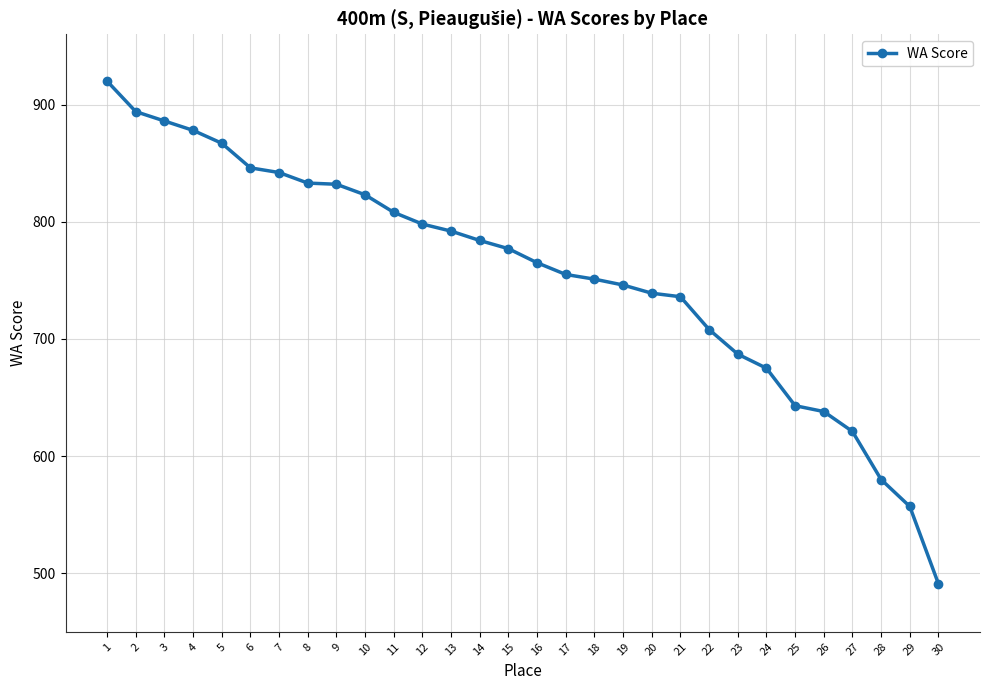

The value at 26 is 638. True or false?

True